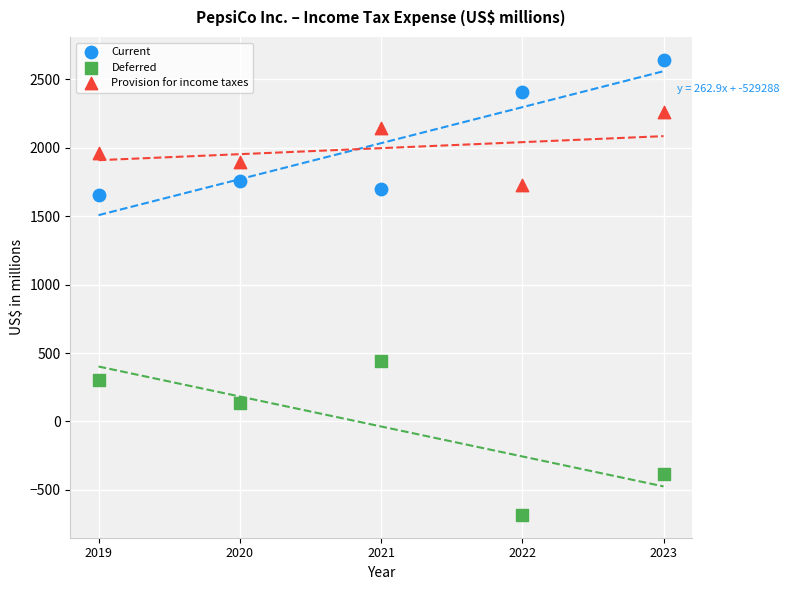

Which series contains the lowest Y value?

Deferred